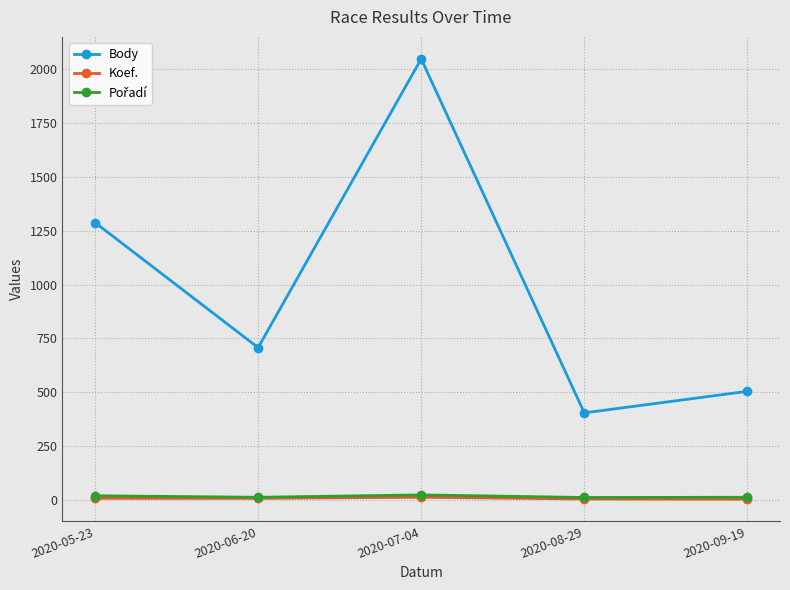

True or false: Body and Koef. intersect in this chart.

False